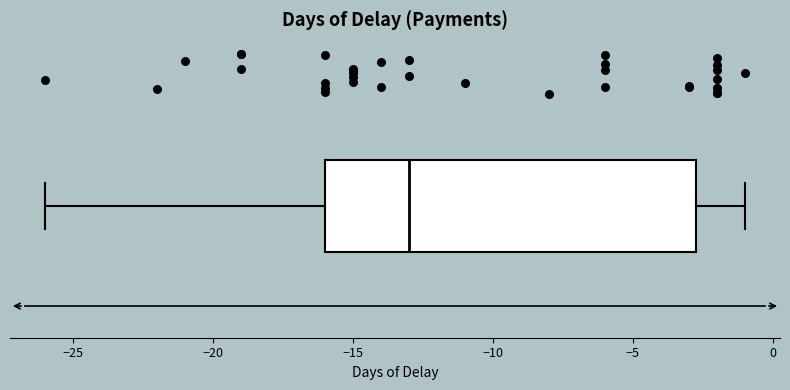

Transcribe this box plot: give where the median line is, the range the box spans, and where the two whiskers end, as read against the x-axis. The values are not printed on the chart, so give them approximately, as read against the axis.

median -13.0, box -16.0 to -2.5, whiskers -26.0 to -1.0